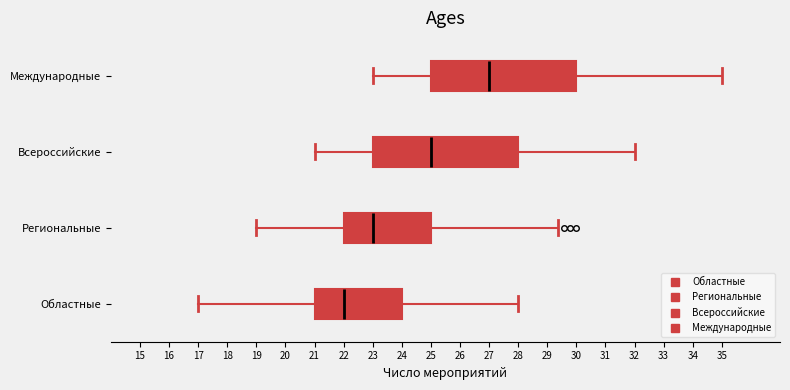

Reading bottom to top, read every box against the x-axis: the position of its median line, the range the box covers, and the ends of its whiskers. The values are not printed on the chart, so give them approximately, as read against the axis.

Областные: median 22.0, box 21.0 to 24.0, whiskers 17.0 to 28.0
Региональные: median 23.0, box 22.0 to 25.0, whiskers 19.0 to 29.4
Всероссийские: median 25.0, box 23.0 to 28.0, whiskers 21.0 to 32.0
Международные: median 27.0, box 25.0 to 30.0, whiskers 23.0 to 35.0